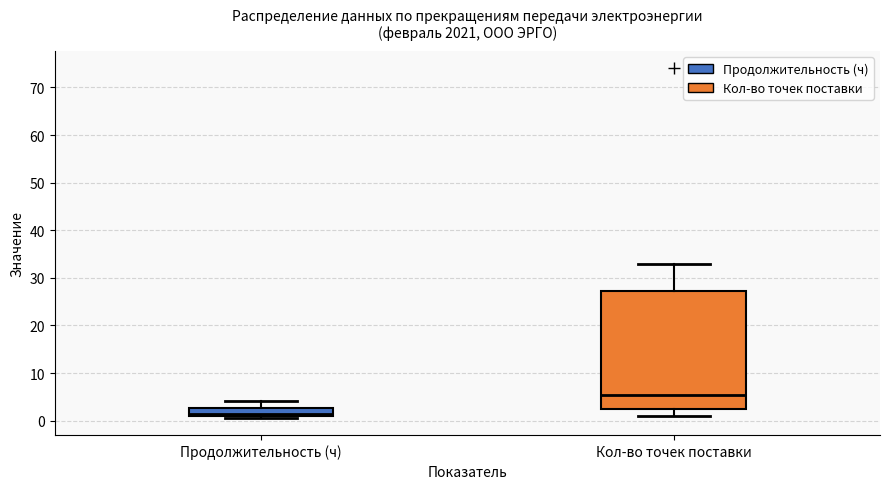

Reading left to right, transcribe this box plot: for each box, give where its median line is, the range the box spans, and where its two whiskers end, as read against the y-axis. The values are not printed on the chart, so give them approximately, as read against the axis.

Продолжительность (ч): median 1 (just above the box's lower edge), box 1 to 3, whiskers 1 (just below the box's lower edge) to 4
Кол-во точек поставки: median 6, box 3 to 27, whiskers 1 to 33